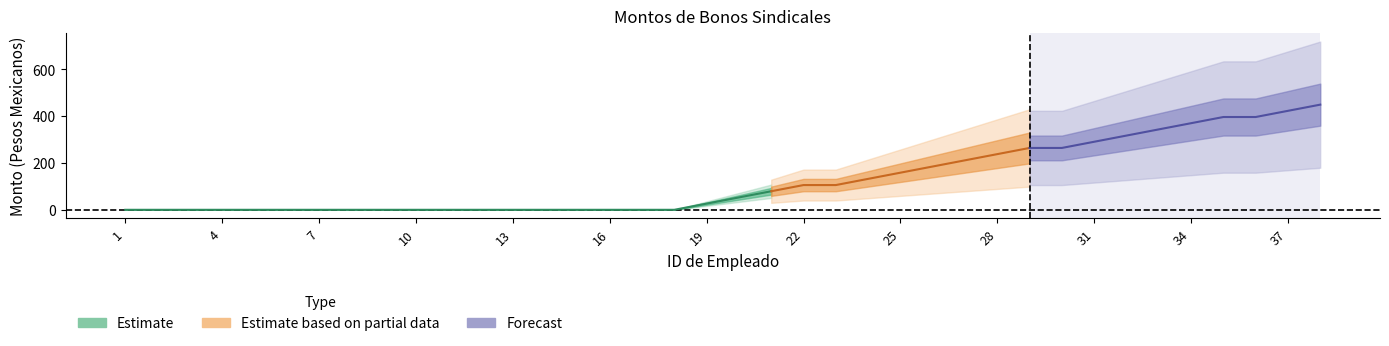

The Monto bruto de los bonos series shows 745.8 at 22. True or false?

False